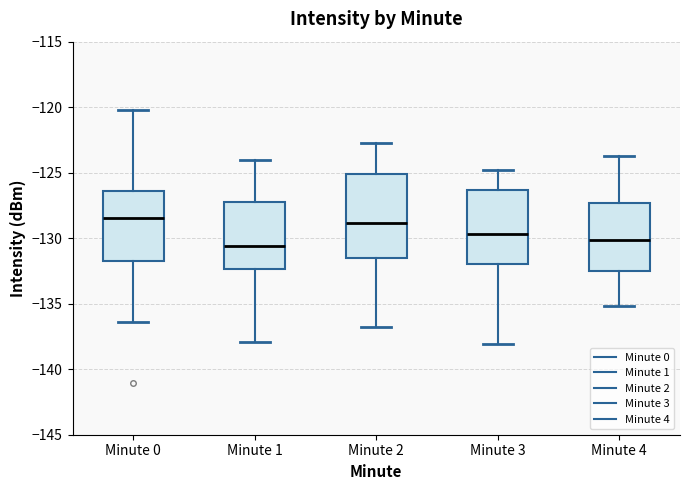

Which box is the tallest, from its lower edge to its upper edge?

Minute 2